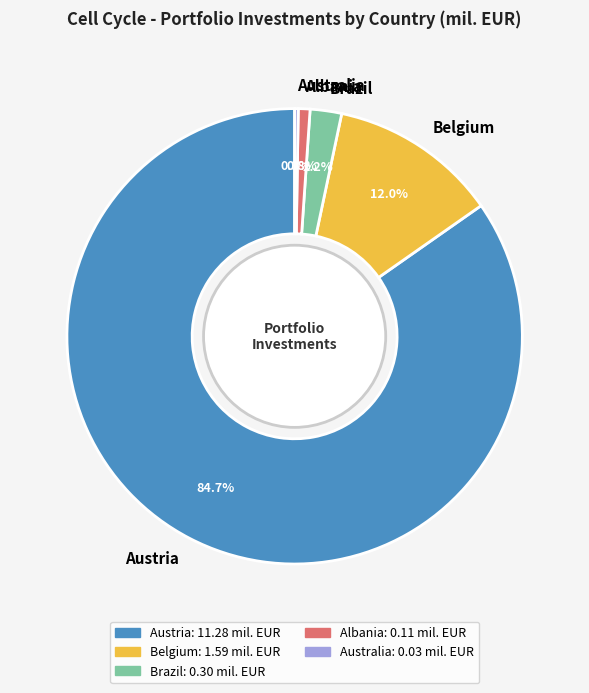

Between Brazil and Belgium, which is larger?

Belgium